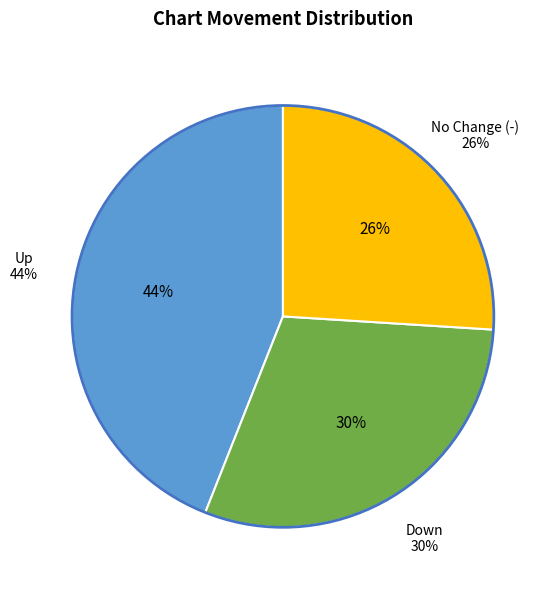

To the nearest percent, what percentage of the pie is up?

44%